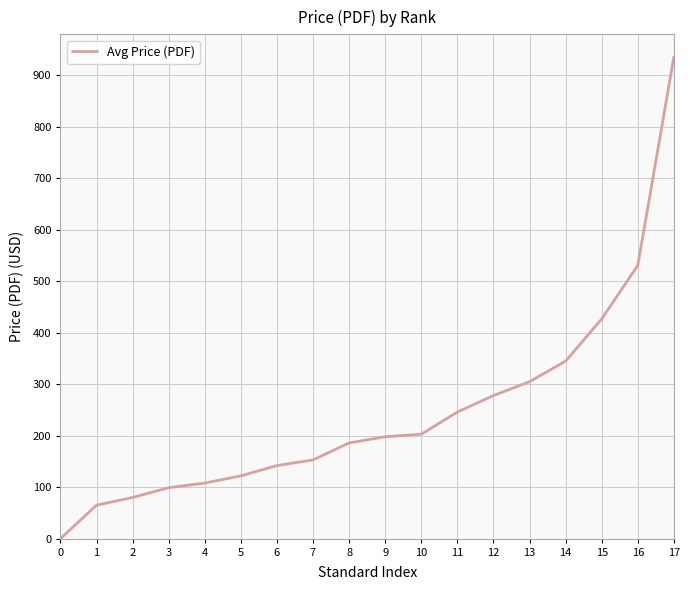

At which label is the value closest to 468?

15